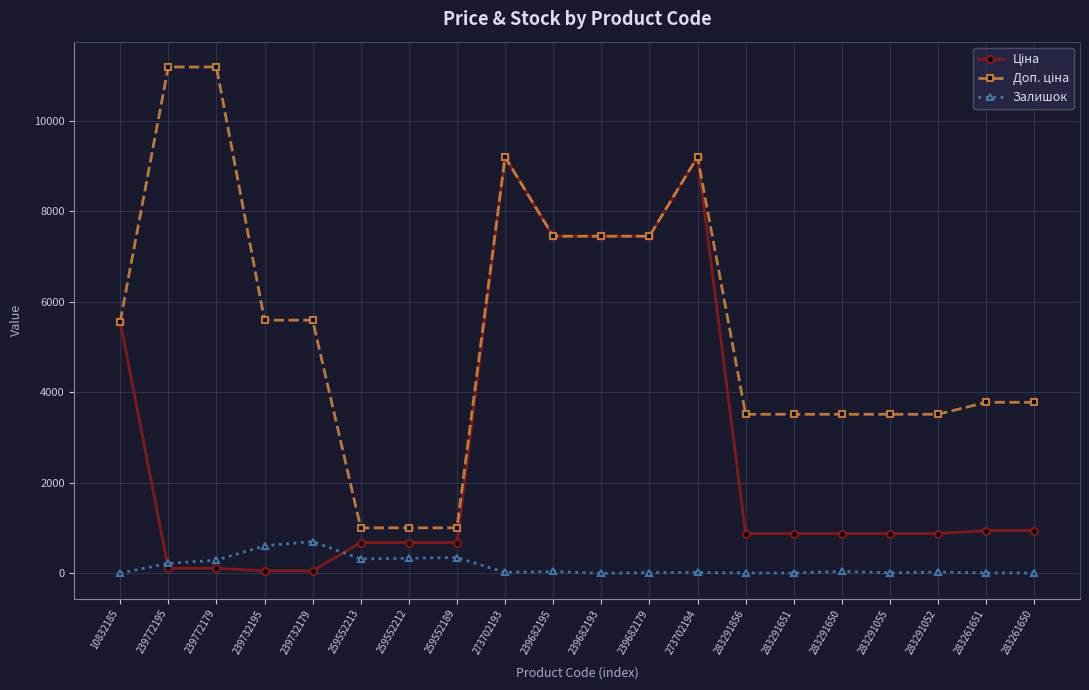

True or false: Залишок has more than 0 points higher than both neighbors.

True